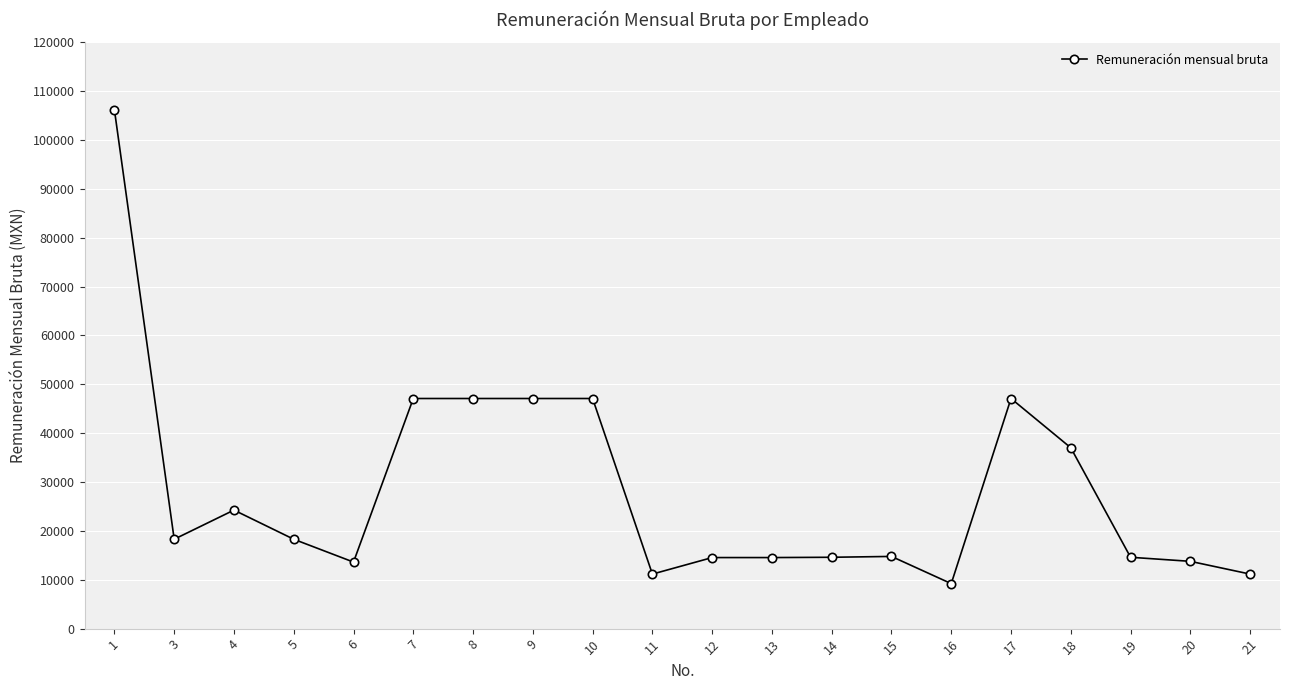

What is the change in value from 6 to 7?

+33479.4